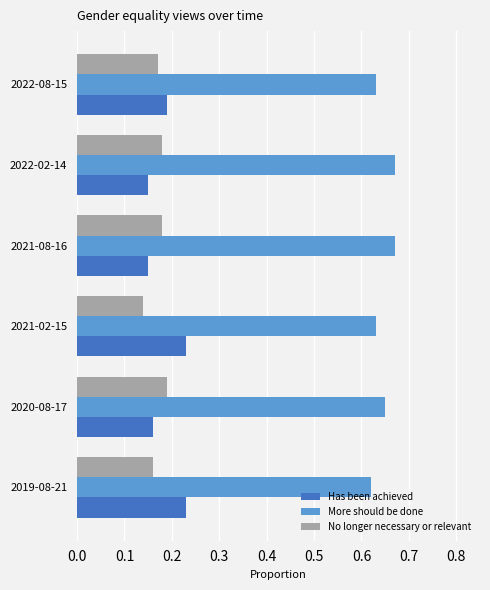

Rank the series at 2019-08-21 from highest to lowest value.

More should be done, Has been achieved, No longer necessary or relevant